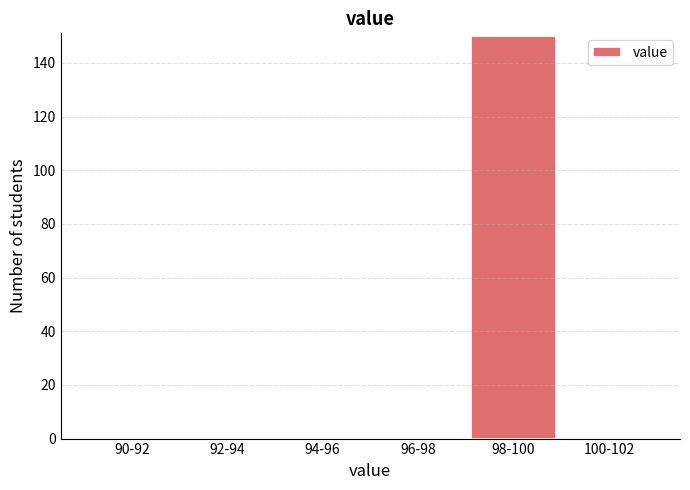

Reading left to right, what are all the values shown in this chart?

90-92=0	92-94=0	94-96=0	96-98=0	98-100=150	100-102=0